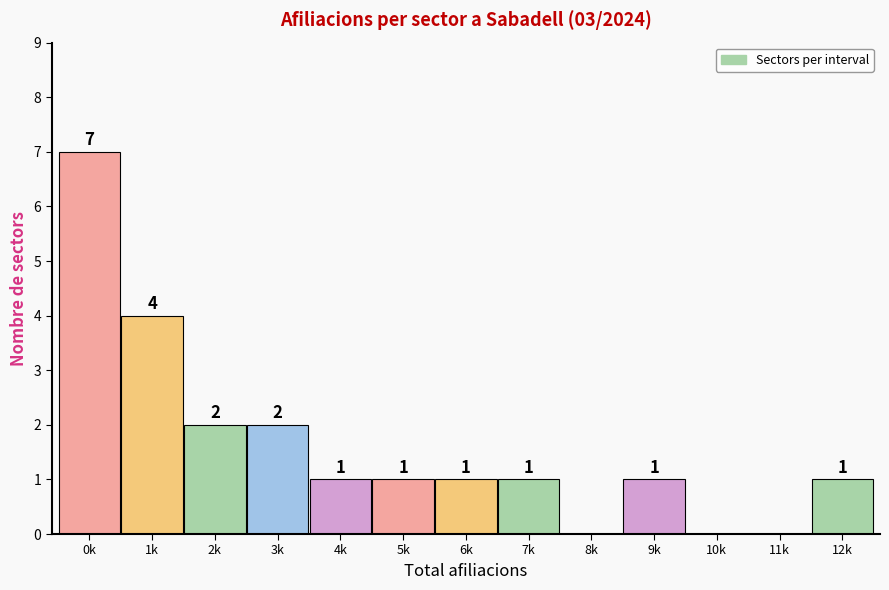

Reading left to right, extract all data points from this chart.

0k=7	1k=4	2k=2	3k=2	4k=1	5k=1	6k=1	7k=1	8k=0	9k=1	10k=0	11k=0	12k=1